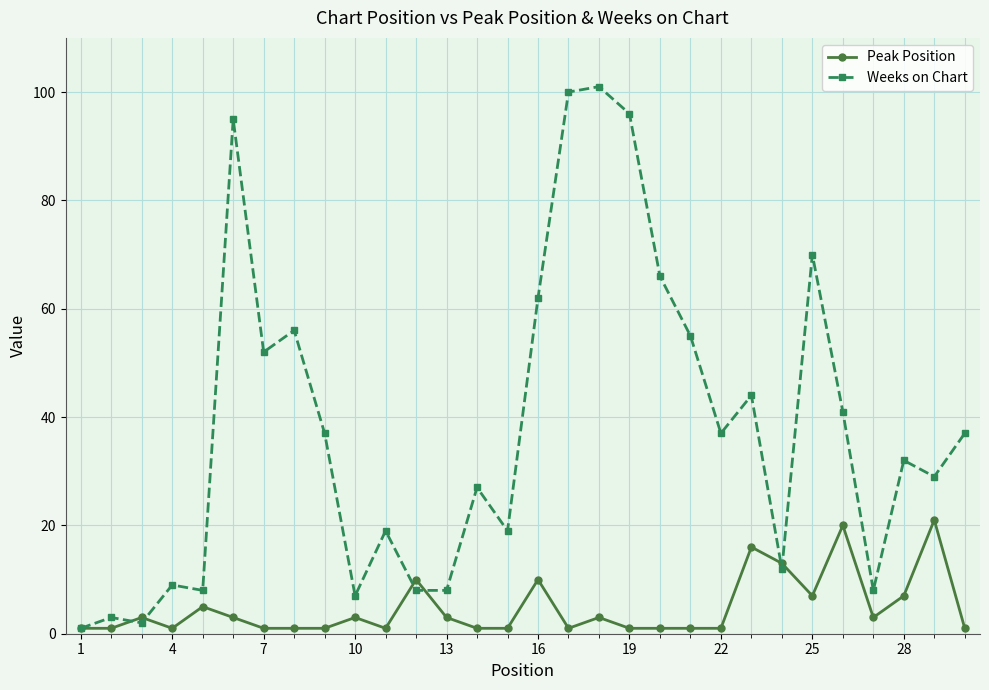

List the series in order of their overall mean, highest first.

Weeks on Chart, Peak Position